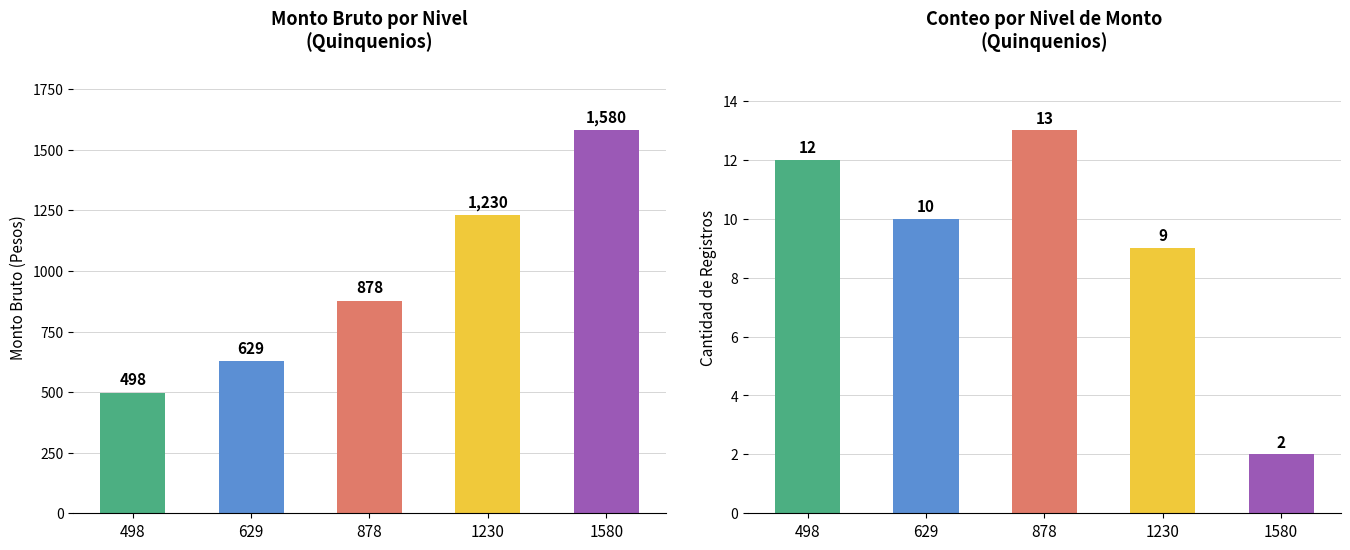

List the labels in order of value, smallest first.

498, 629, 878, 1230, 1580